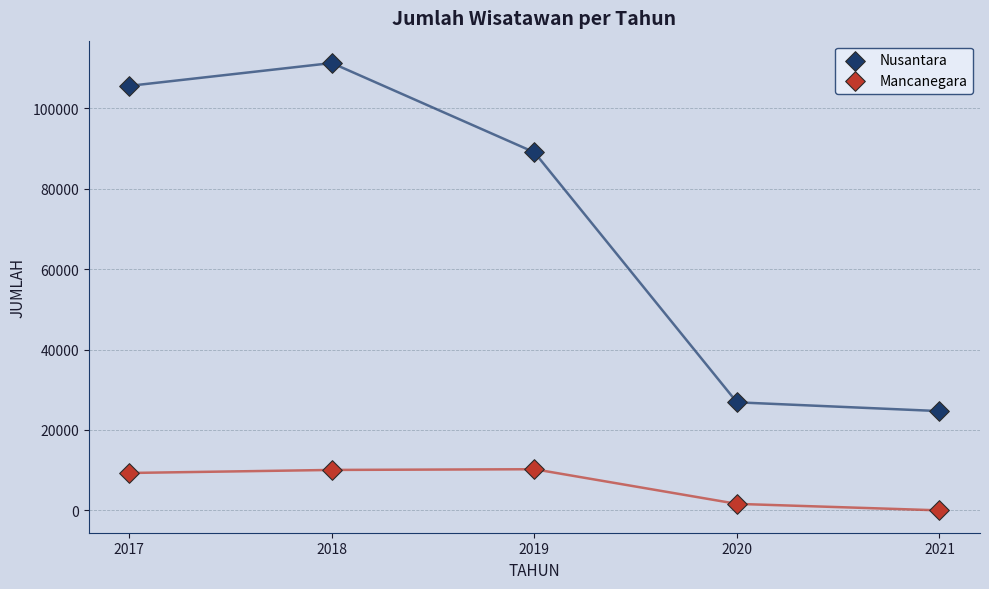

Across all series, what Y value is closest to 55648?

26882